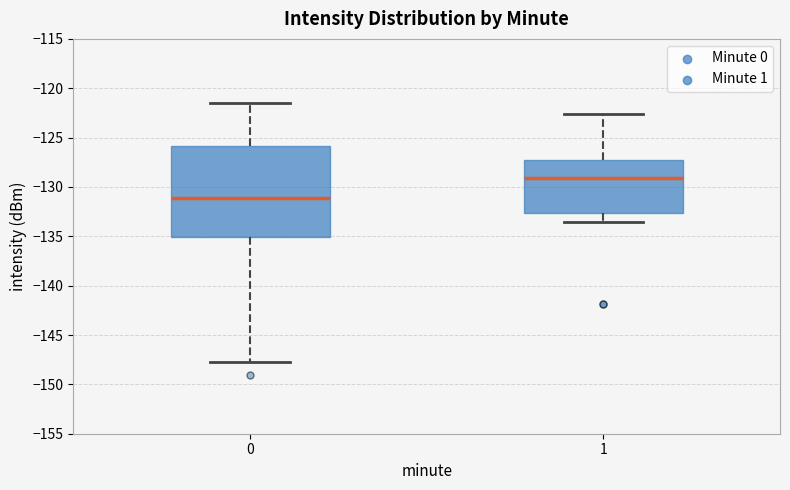

Which box's median line is the lowest?

0